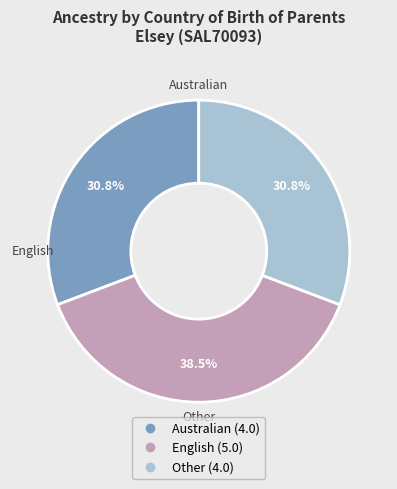

Which slice is the largest?

English